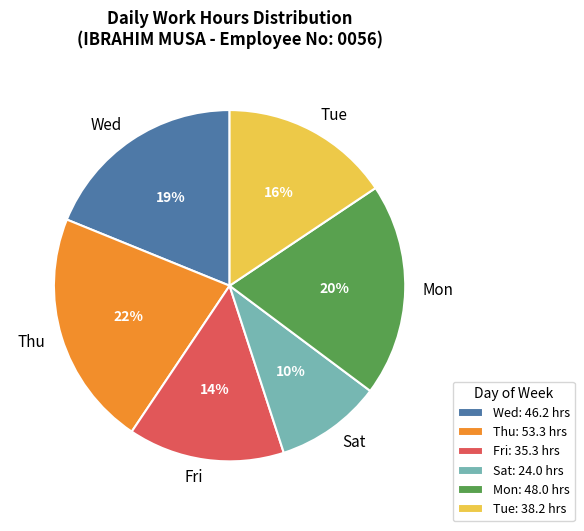

Combined, do Thu and Tue account for over 50%?

No